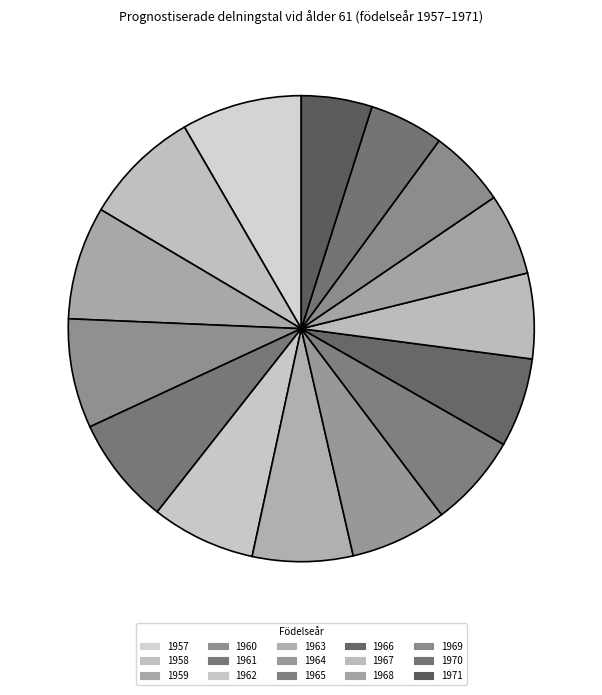

Count the number of slices in the pie.

15